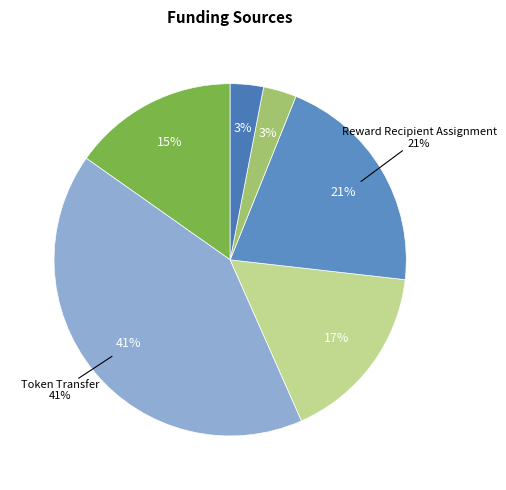

How many slices are in this pie chart?

6